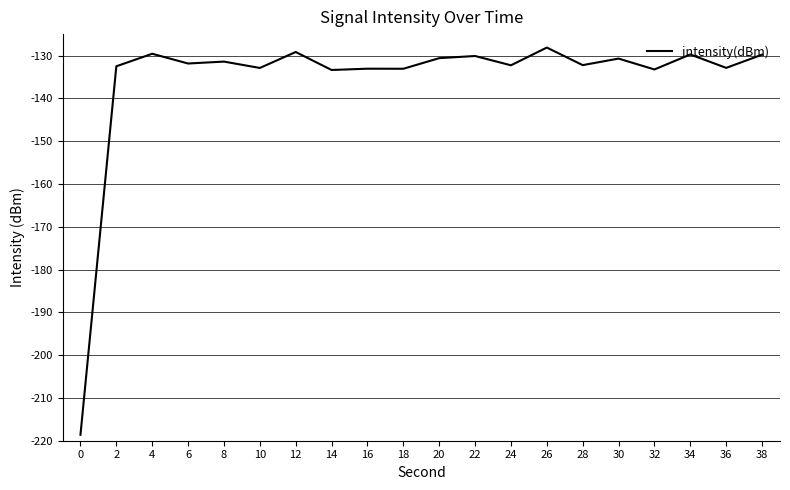

What is the difference between the maximum and minimum values?

90.5